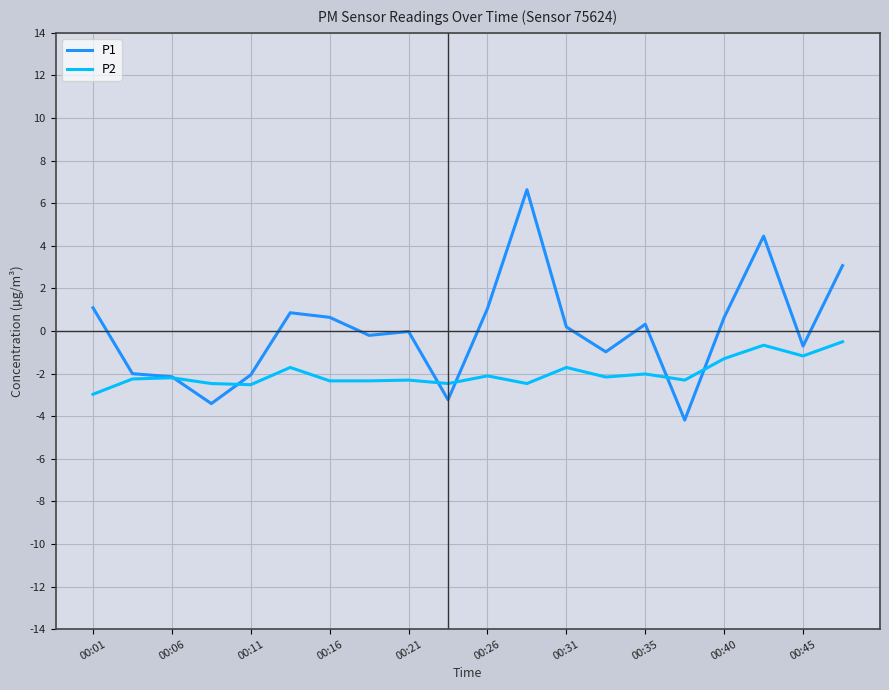

Rank the series by their maximum value, from highest to lowest.

P1, P2